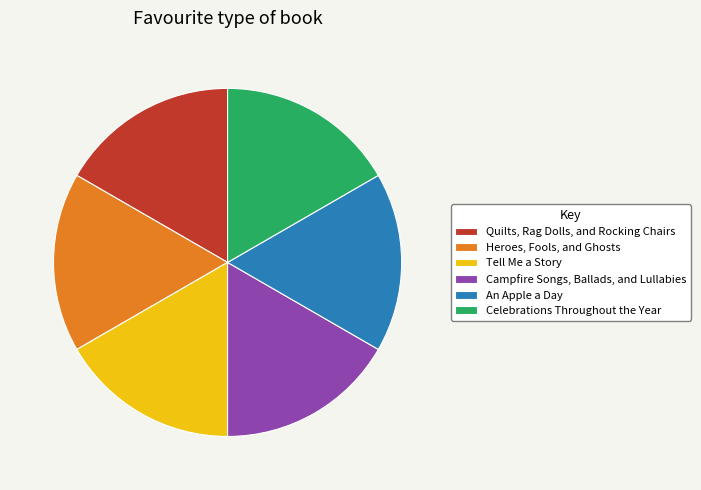

Combined, do Heroes, Fools, and Ghosts and Tell Me a Story account for over 50%?

No